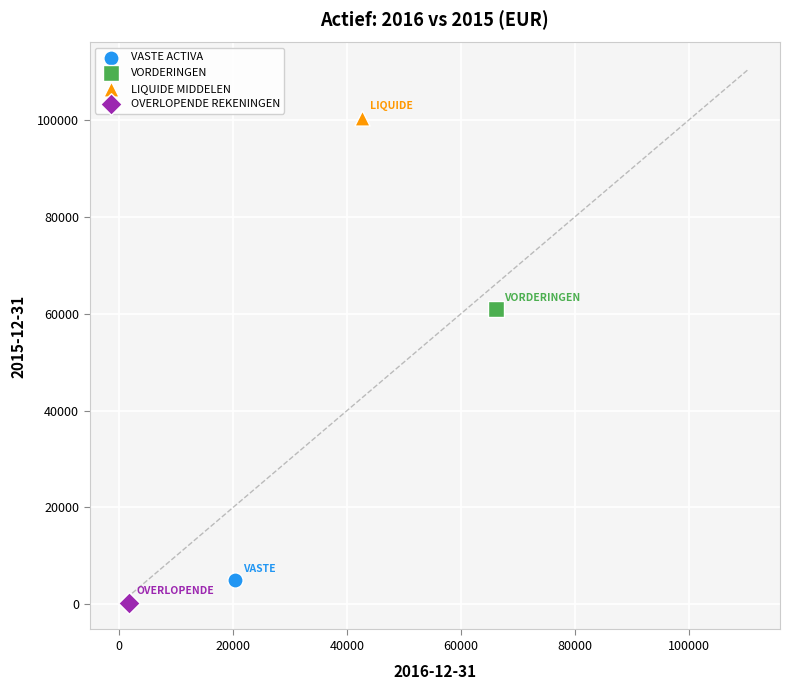

What are all the series names shown in the legend?

VASTE ACTIVA, VORDERINGEN, LIQUIDE MIDDELEN, OVERLOPENDE REKENINGEN